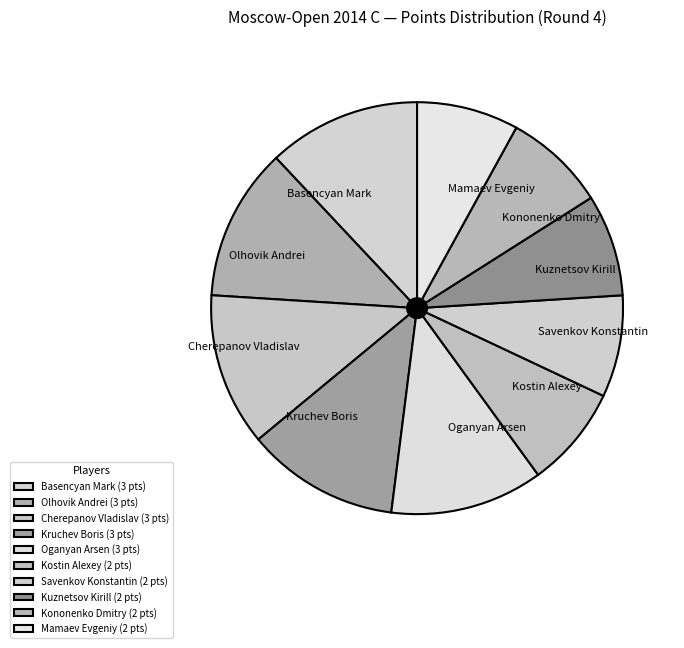

Is it true that Savenkov Konstantin is 8% of the pie?

True